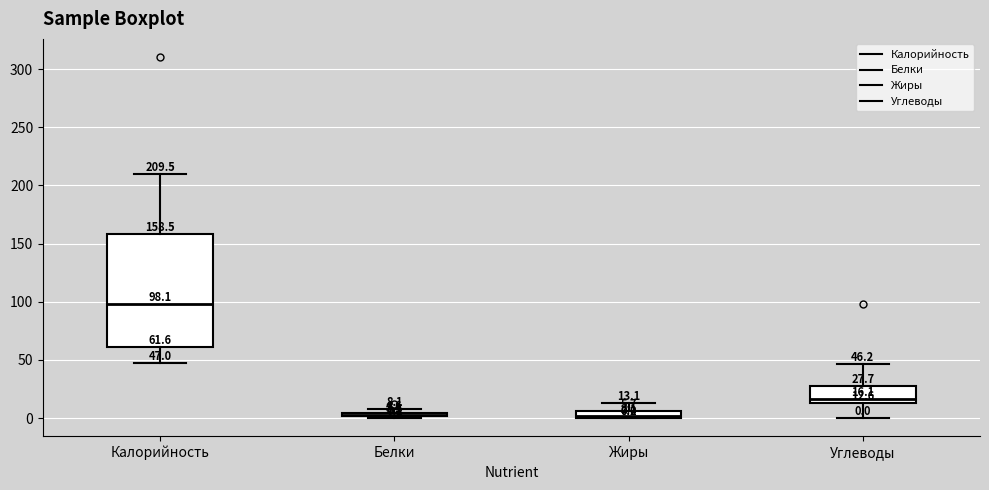

Comparing the boxes themselves (not the whiskers), which one is the tallest?

Калорийность